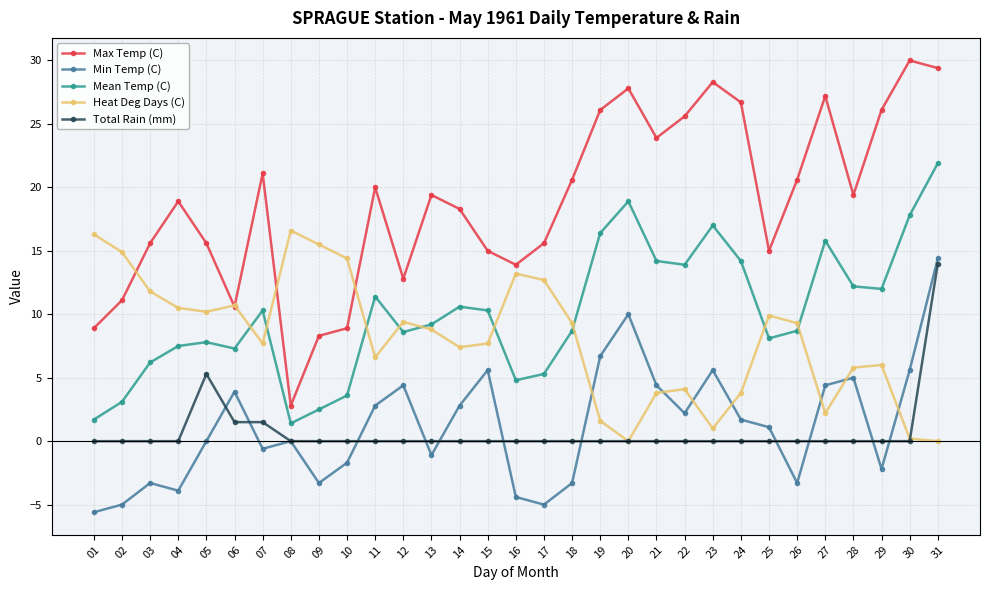

Which category has the lowest value across all series?

01